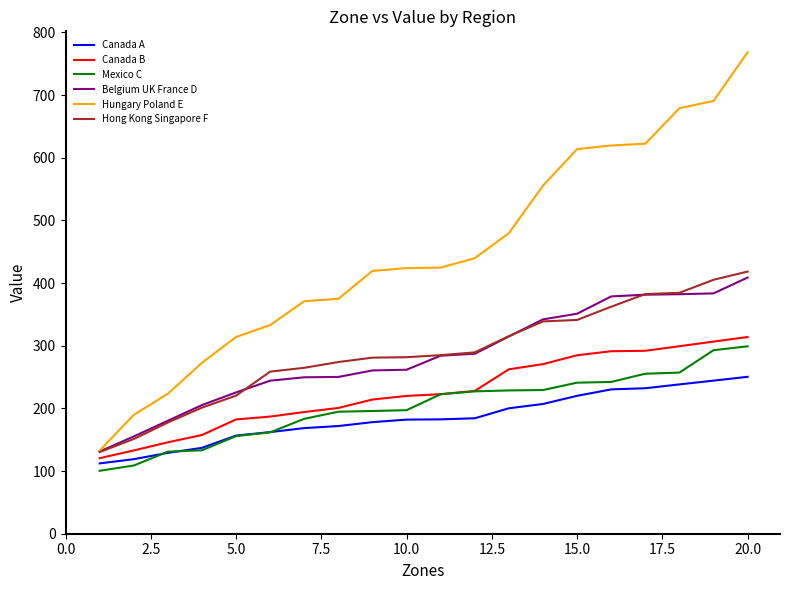

What is the highest value of the Canada B series?

314.0